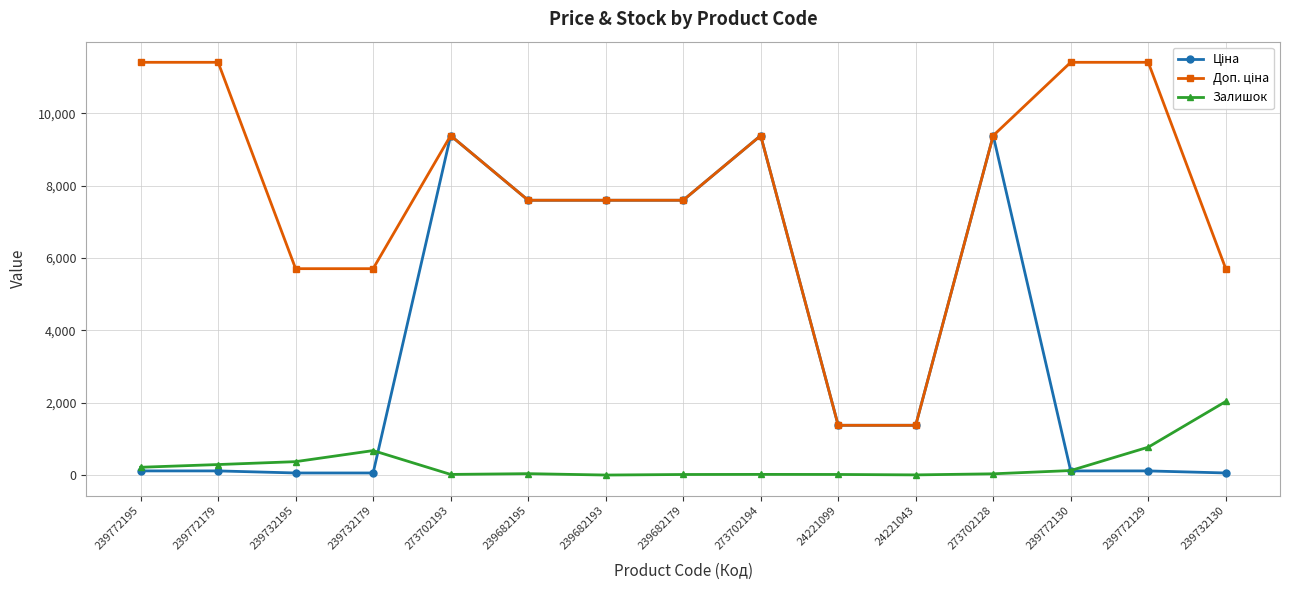

What is the sum of all Залишок values?

4620.0